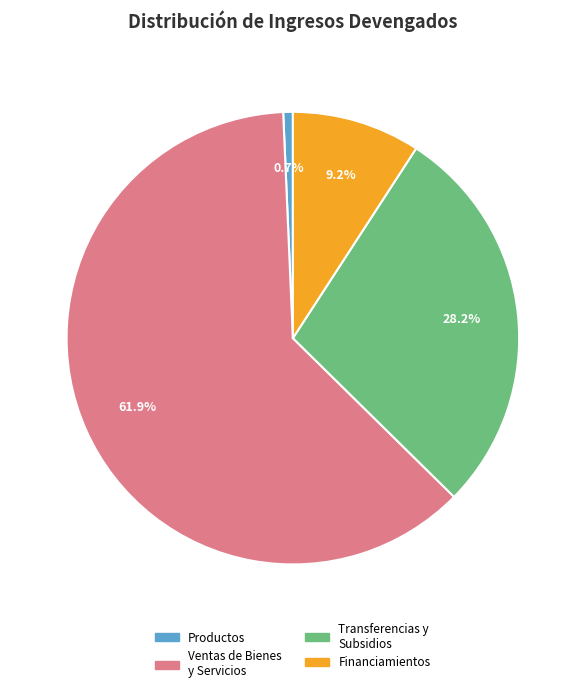

Which slice is the smallest?

Productos